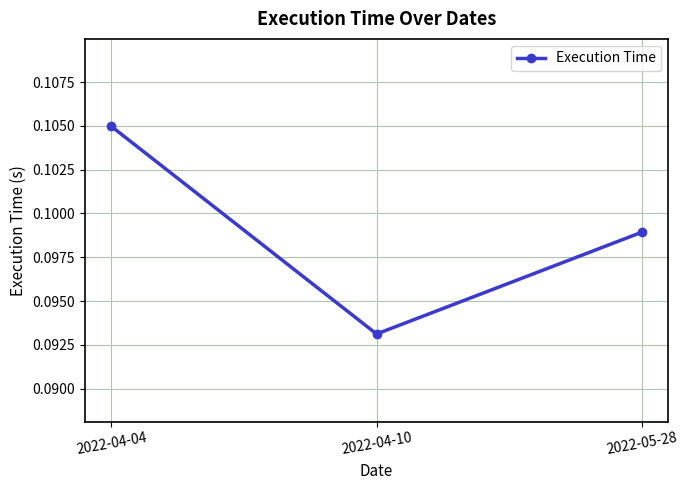

Which label corresponds to the smallest value in the chart?

2022-04-10